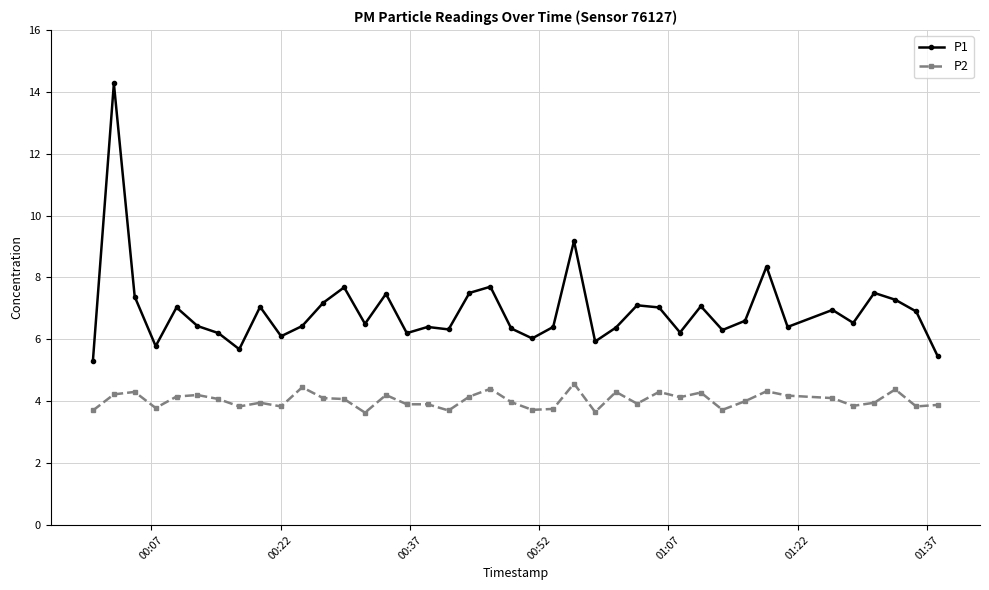

True or false: P2 and P1 cross at least once.

False